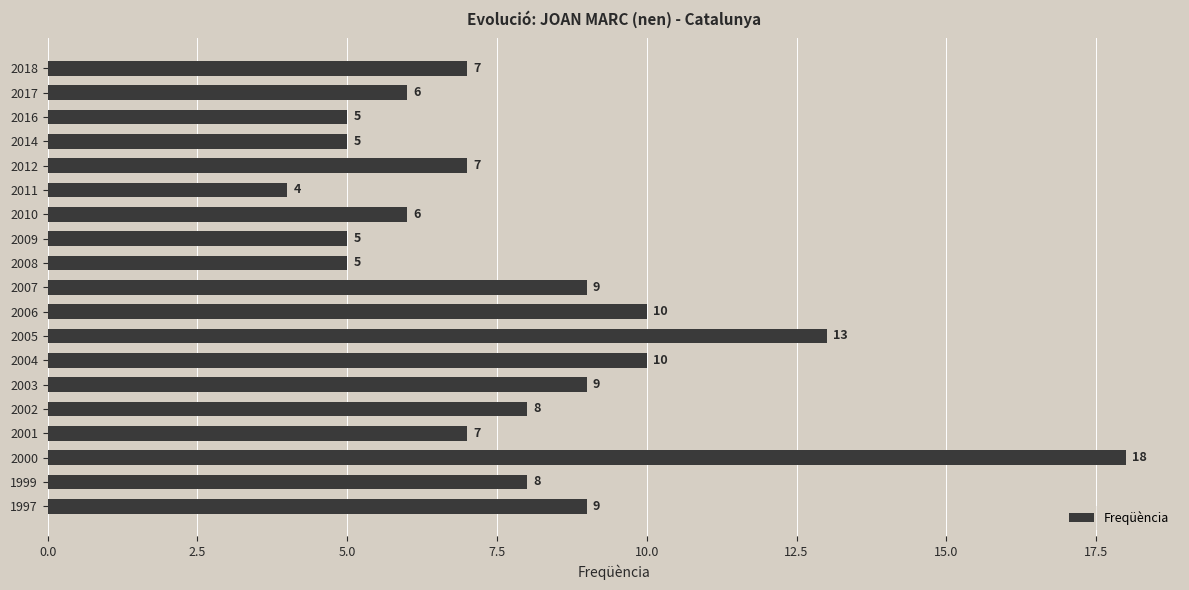

How many series are shown in this chart?

1